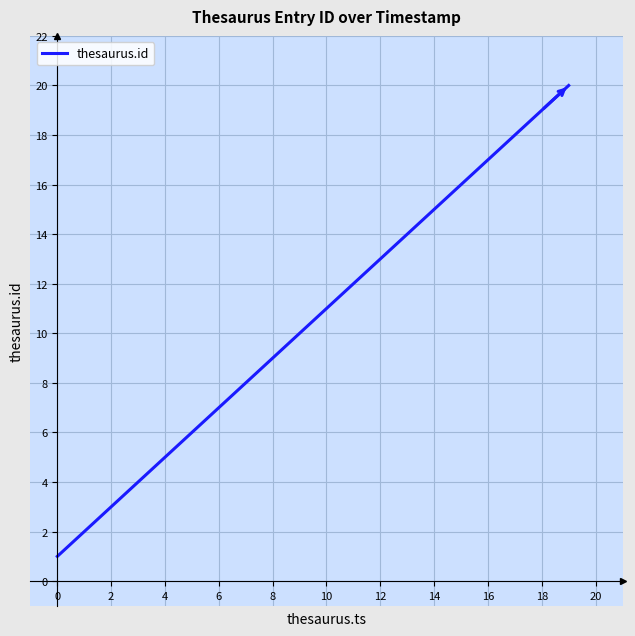

What is the greatest value displayed?

20